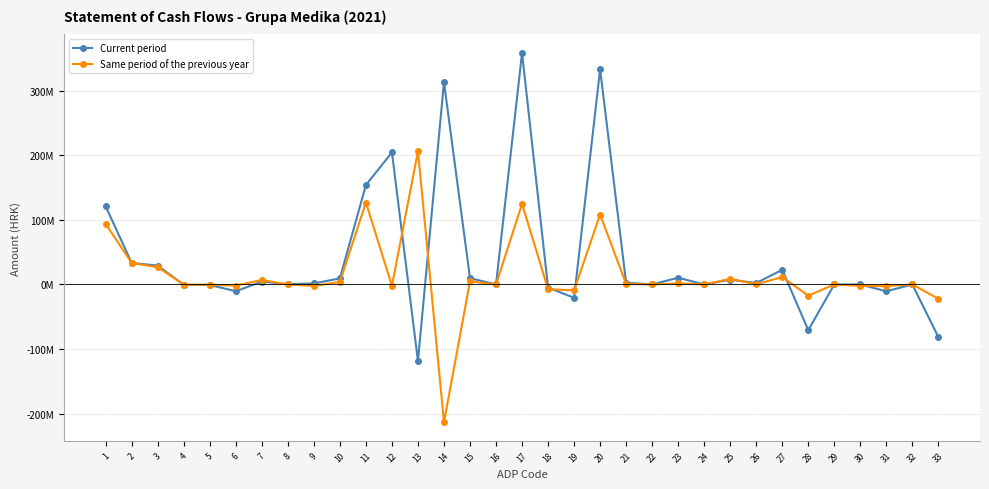

Reading right to left, transcribe all the data shown in this chart.

Current period: 33=-81432286	32=-45000	31=-10549799	30=0	29=0	28=-70837487	27=22793998	26=2187000	25=7430456	24=0	23=10465410	22=0	21=2711132	20=333395707	19=-20643329	18=-4750350	17=358789386	16=0	15=9788580	14=313538634	13=-118637563	12=204689651	11=154099735	10=9415199	9=1589927	8=436871	7=4457729	6=-10487790	5=-775815	4=-611578	3=29218457	2=33243000	1=120856735
Same period of the previous year: 33=-22192988	32=0	31=-2527644	30=-2250000	29=0	28=-17415344	27=11567404	26=277494	25=8669819	24=0	23=1719183	22=0	21=900908	20=108396530	19=-9149605	18=-7307973	17=124854108	16=0	15=4887362	14=-213563939	13=206589901	12=-2086676	11=126940784	10=4044348	9=-2303460	8=-4462	7=6926728	6=-1728567	5=-330675	4=-220194	3=26795446	2=33179164	1=93761620